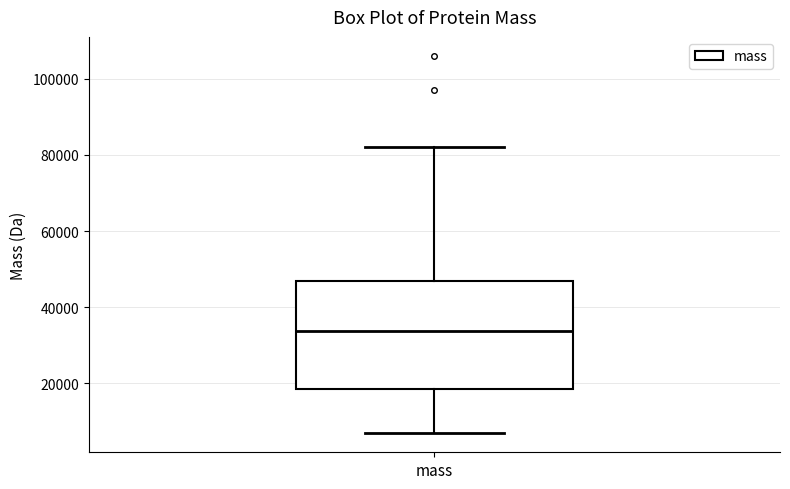

Read this box plot against the y-axis: the position of the median line, the range covered by the box, and the ends of both whiskers. The values are not printed on the chart, so give them approximately, as read against the axis.

median 34000, box 18000 to 46000, whiskers 6000 to 82000